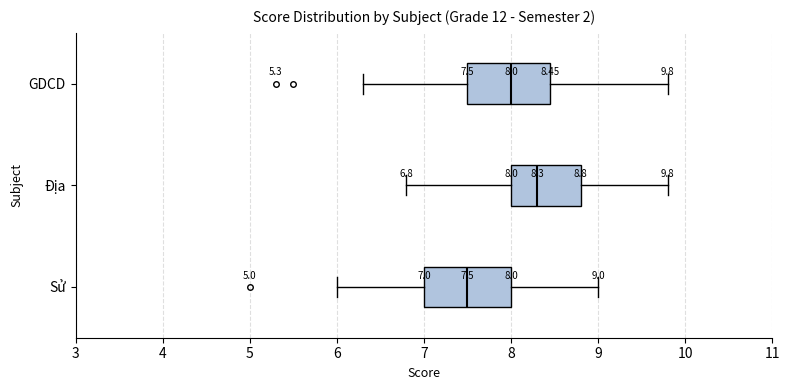

Which box has the furthest to the left median line?

Sử